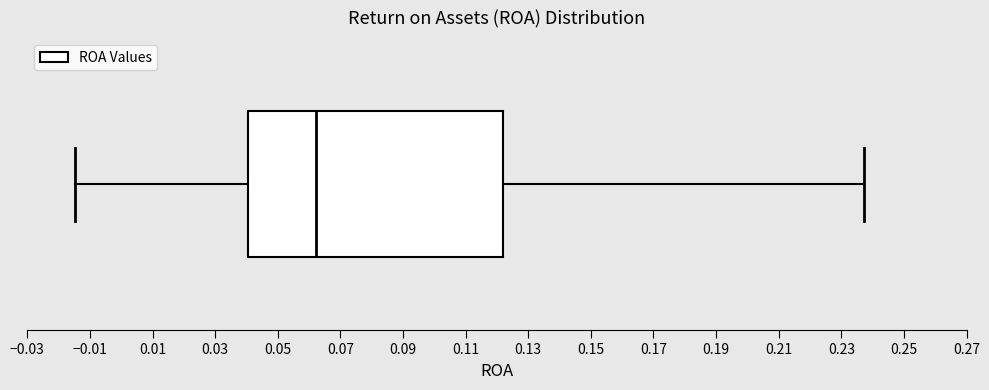

Where does the right whisker of the box end on the x-axis? The values are not printed on the chart, so give them approximately, as read against the axis.

0.238